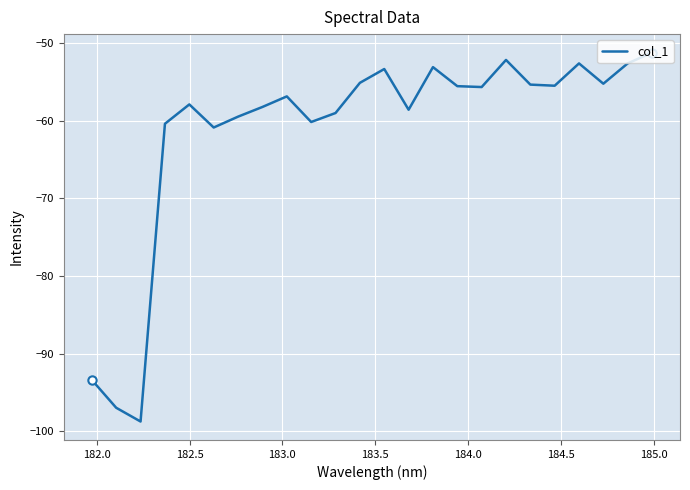

What is the smallest value displayed?

-98.7